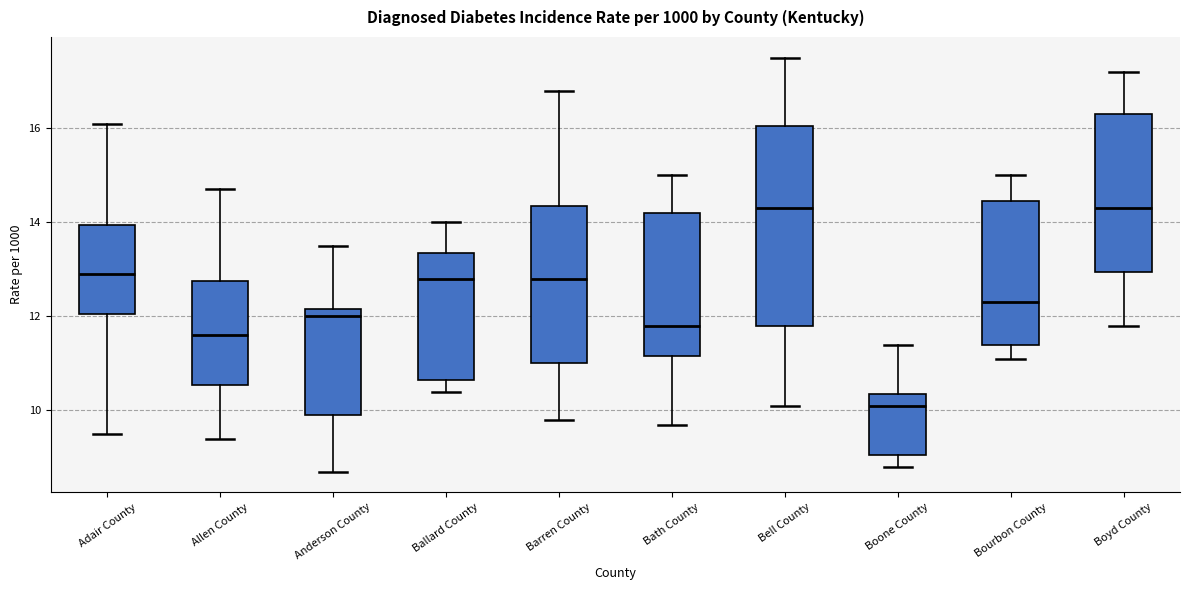

Comparing the boxes themselves (not the whiskers), which one is the tallest?

Bell County